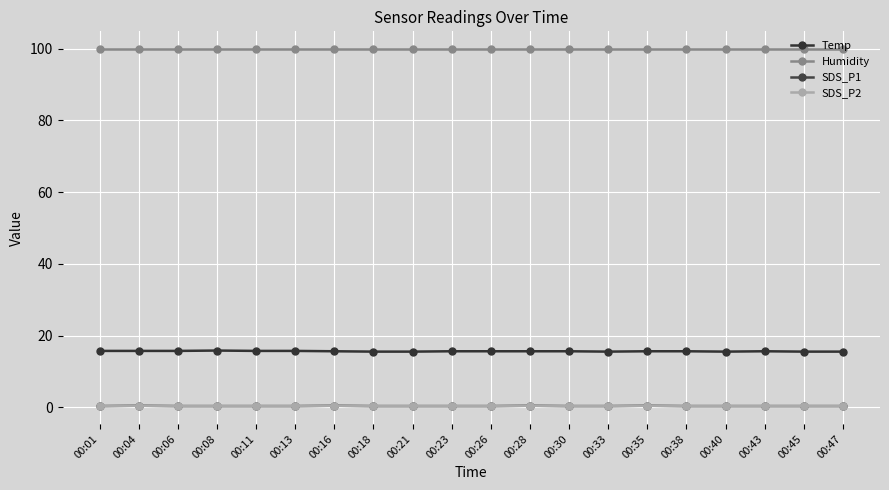

Is this an area chart (filled region under the line)?

No